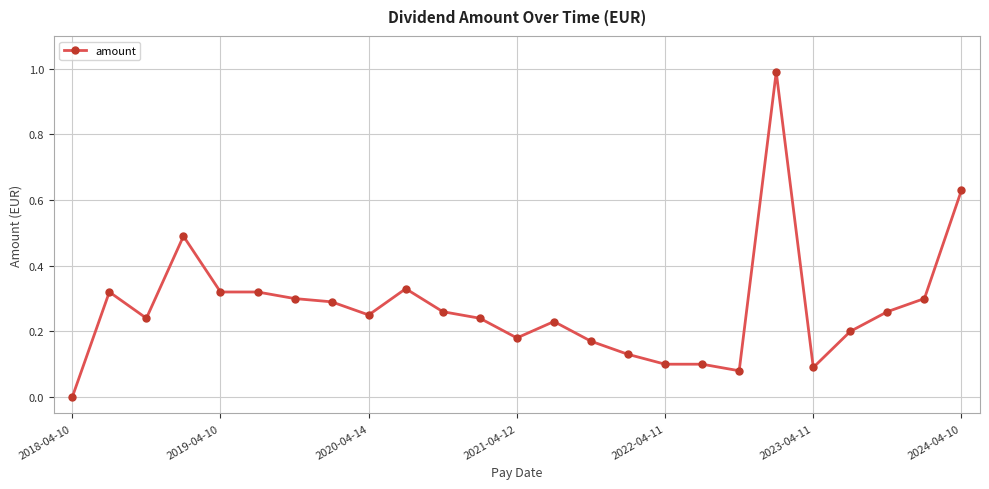

What is the sum of all values?

6.8